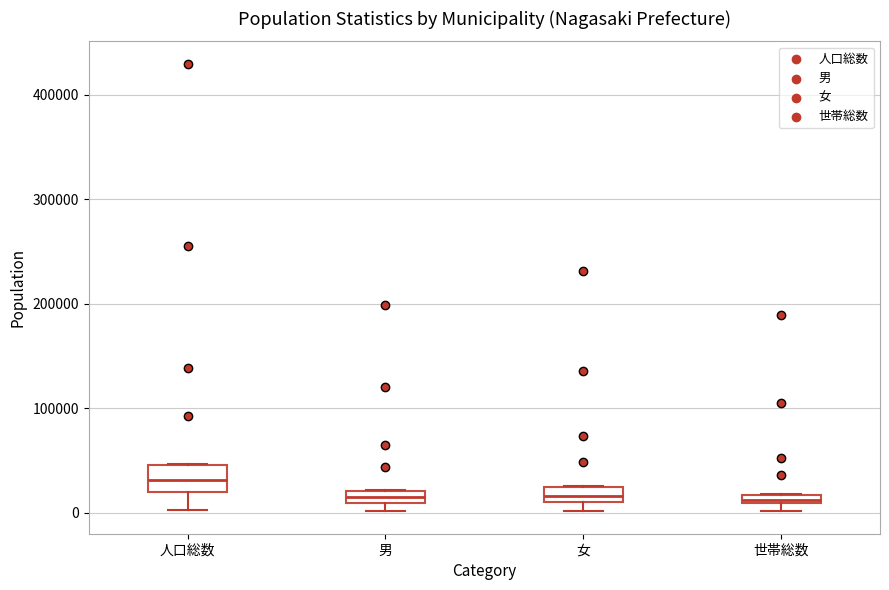

Which box's median line is the highest?

人口総数